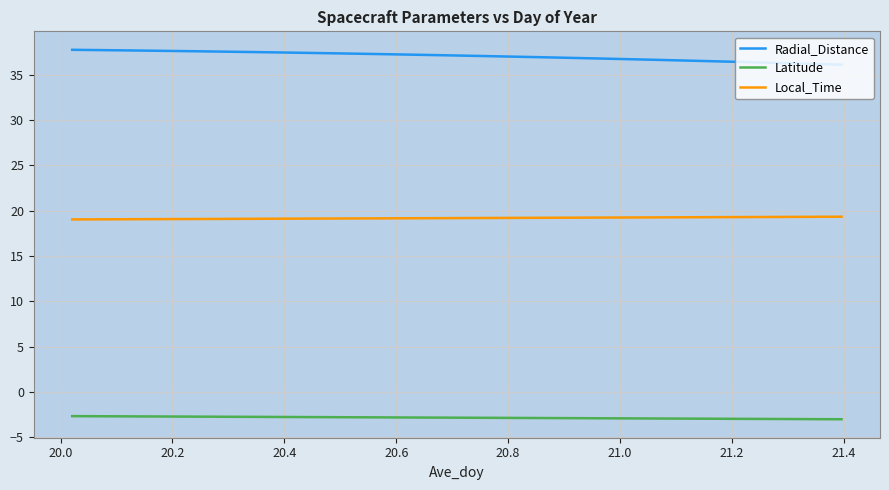

How many distinct data groups are displayed?

3